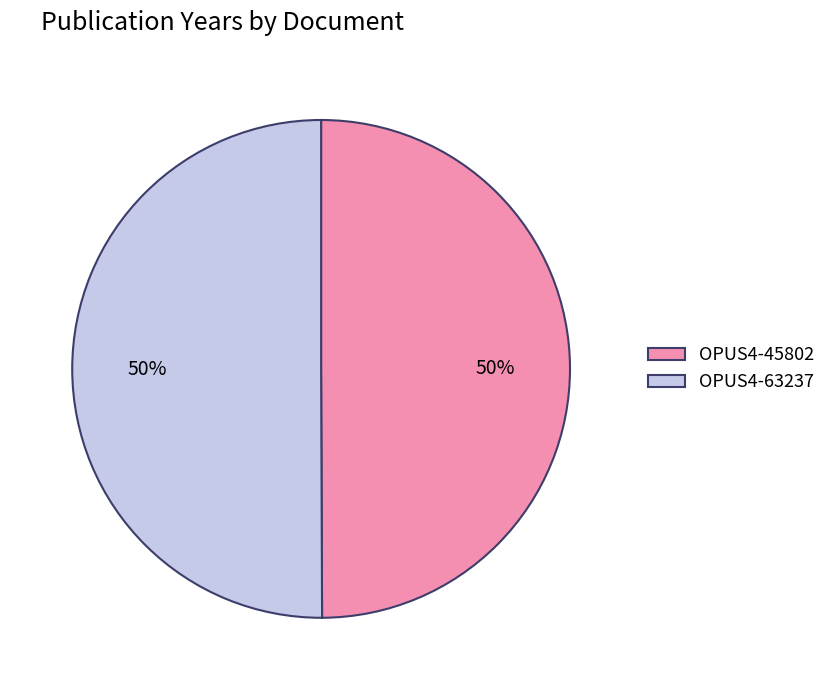

What is the ratio of the value at OPUS4-45802 to the value at OPUS4-63237?

1.0